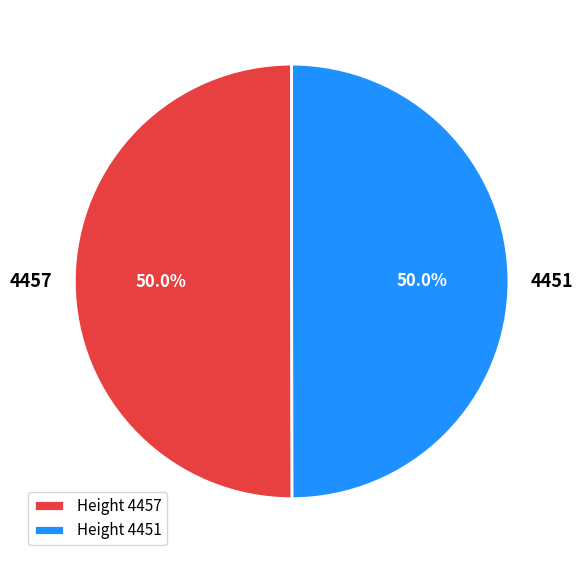

Approximately how many times larger is the value at 4451 compared to 4457?

1.0